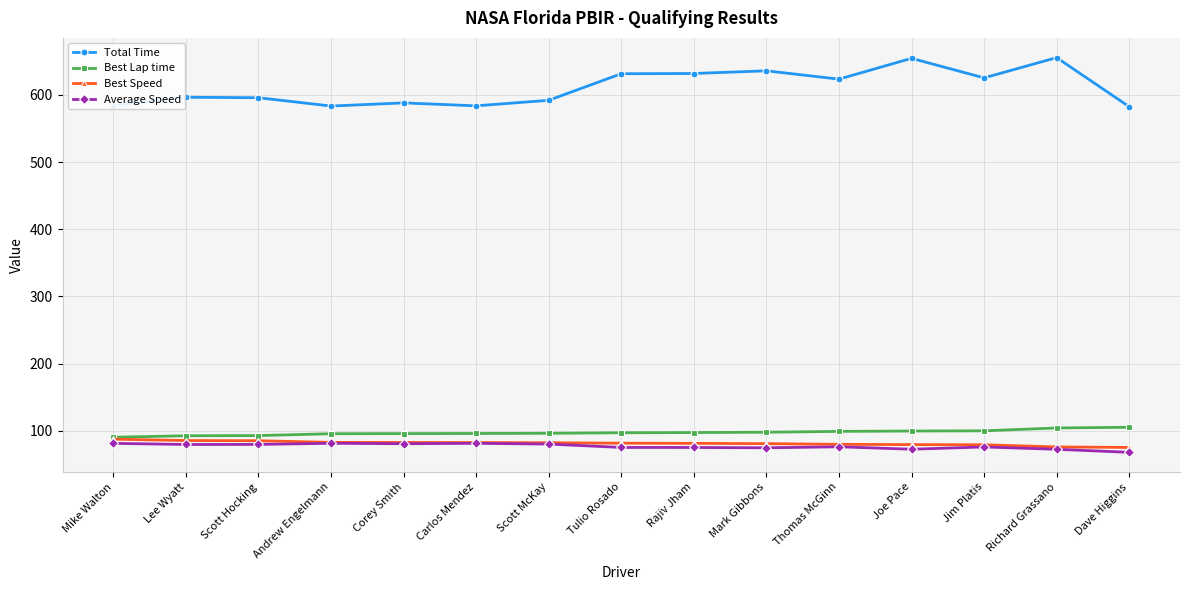

What is the sum of the Total Time values at Scott McKay and Corey Smith?

1180.3